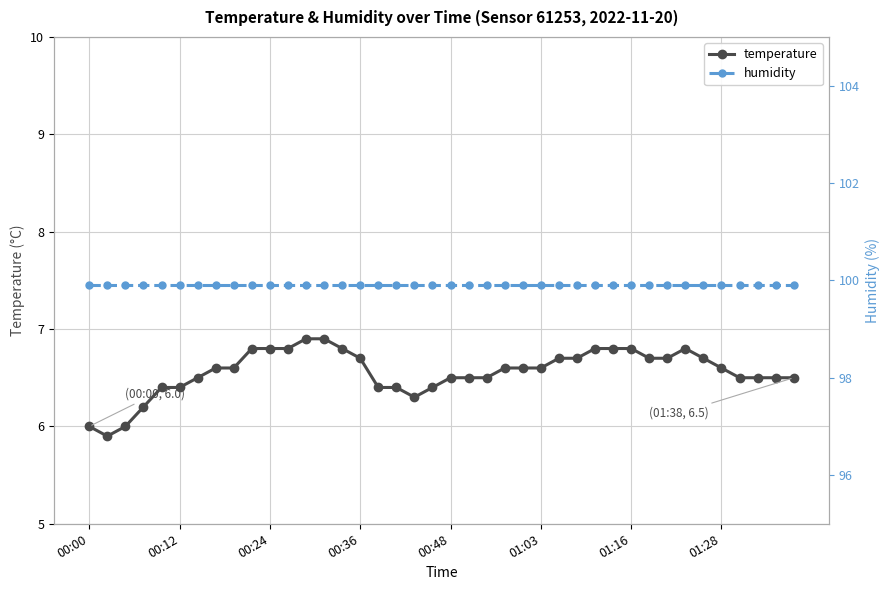

What is the spread (max minus min) of values at 00:00?

93.9